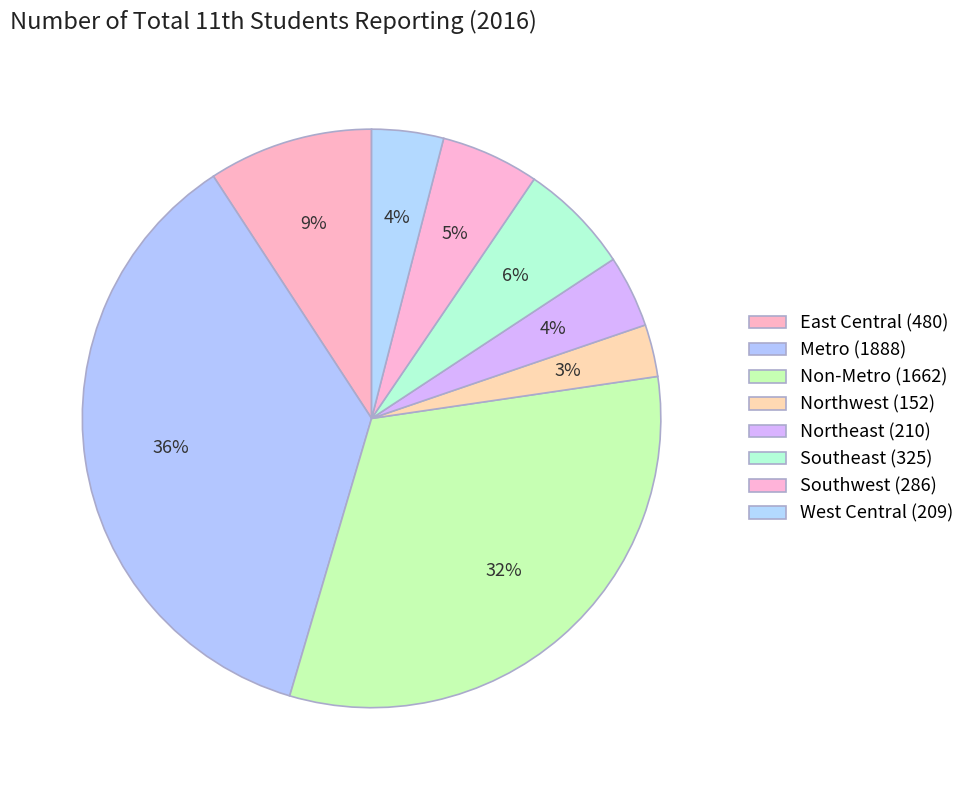

To the nearest percent, what is the difference between the largest and smallest slice percentages?

33%